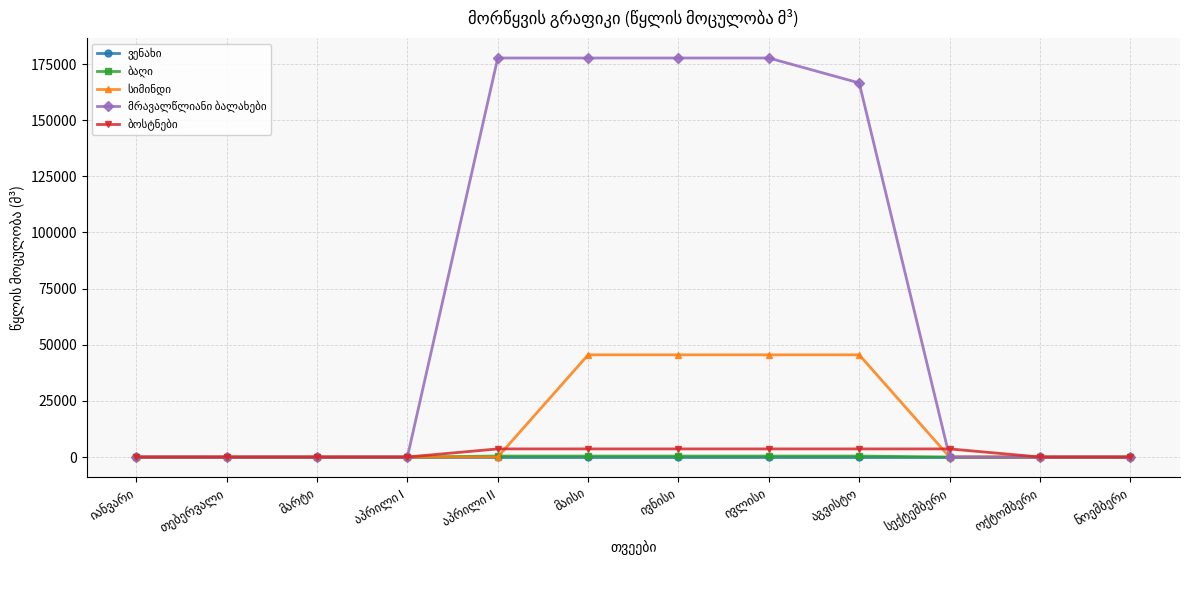

At how many categories does at least one series exceed 173676?

4